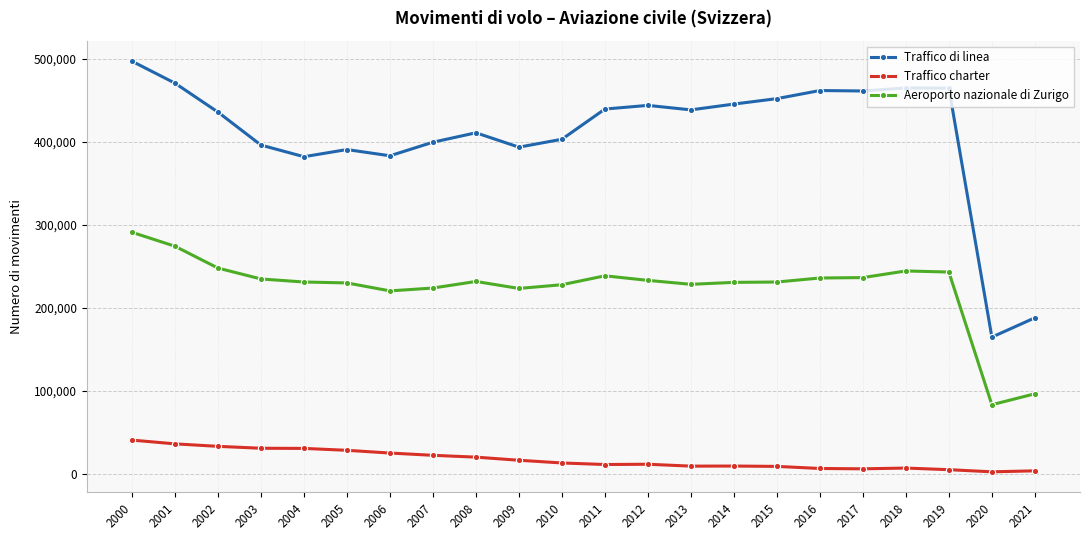

What is the value of the Aeroporto nazionale di Zurigo point at the 3rd from the left?

247897